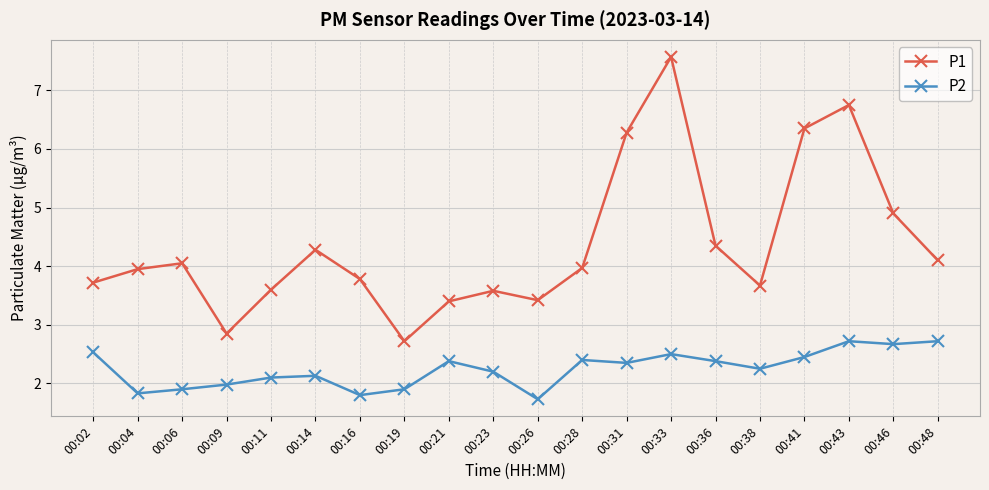

How many lines are shown in the chart?

2